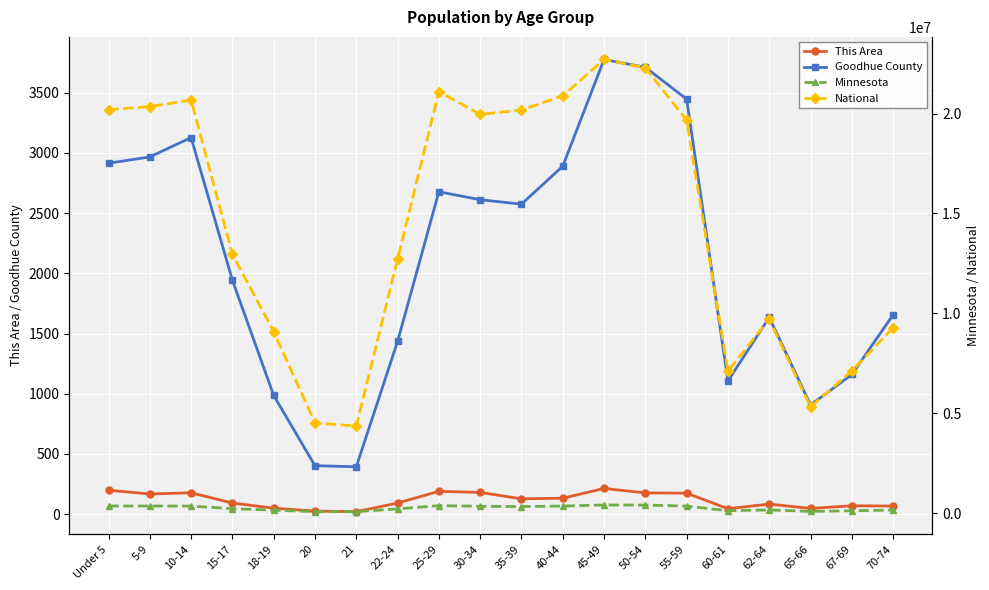

What position from the right is 55-59?

6